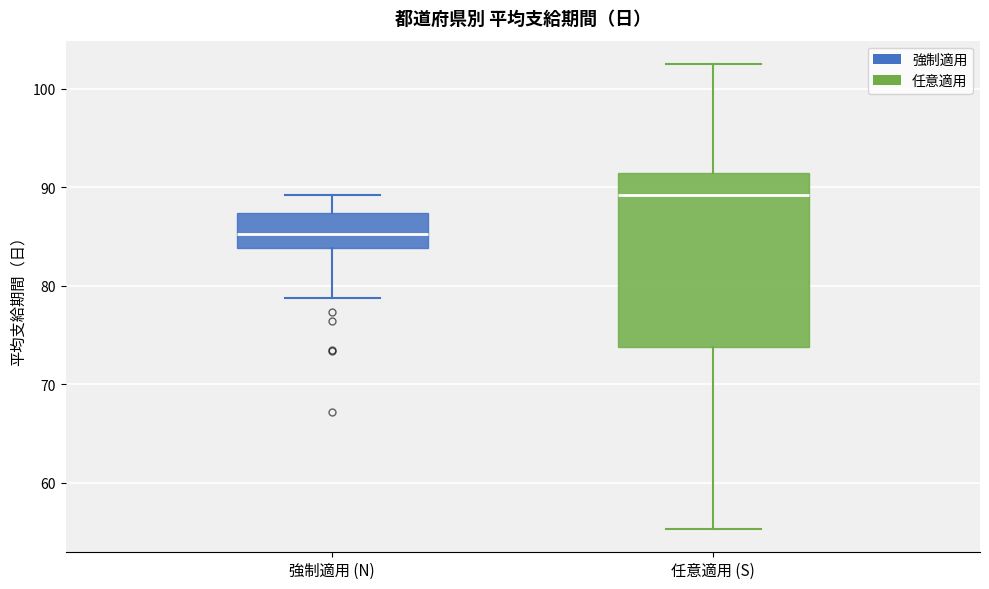

Where is the upper edge of the box for 任意適用 (S) on the y-axis? The values are not printed on the chart, so give them approximately, as read against the axis.

91